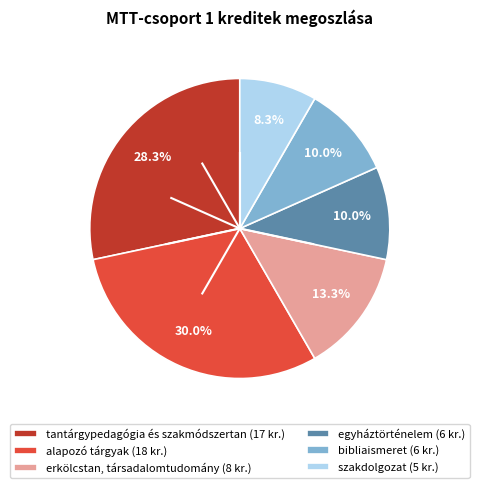

Count the number of slices in the pie.

6